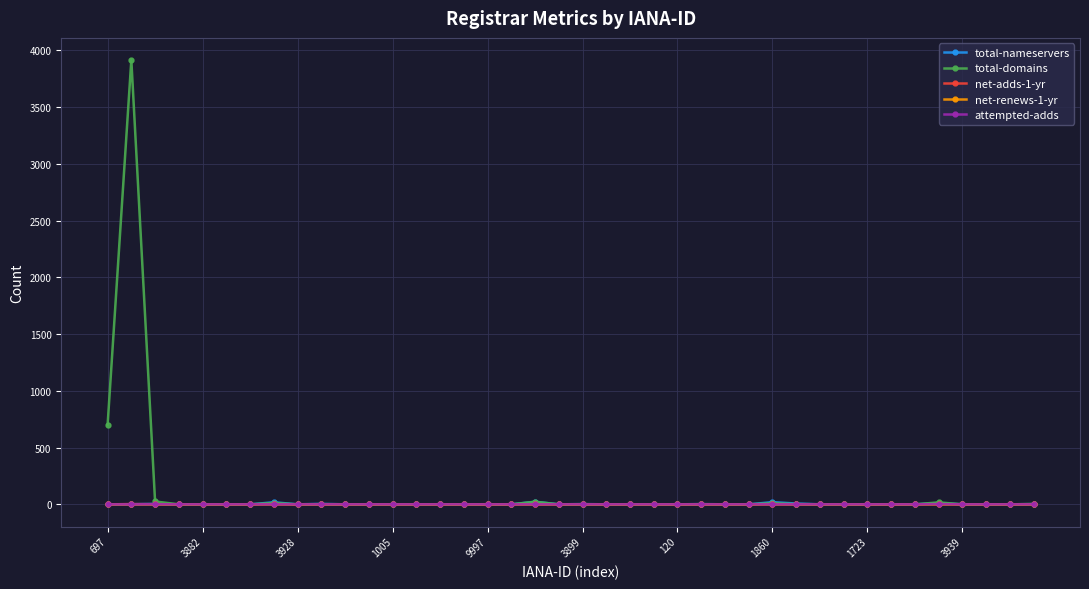

What is the greatest value displayed?

3914